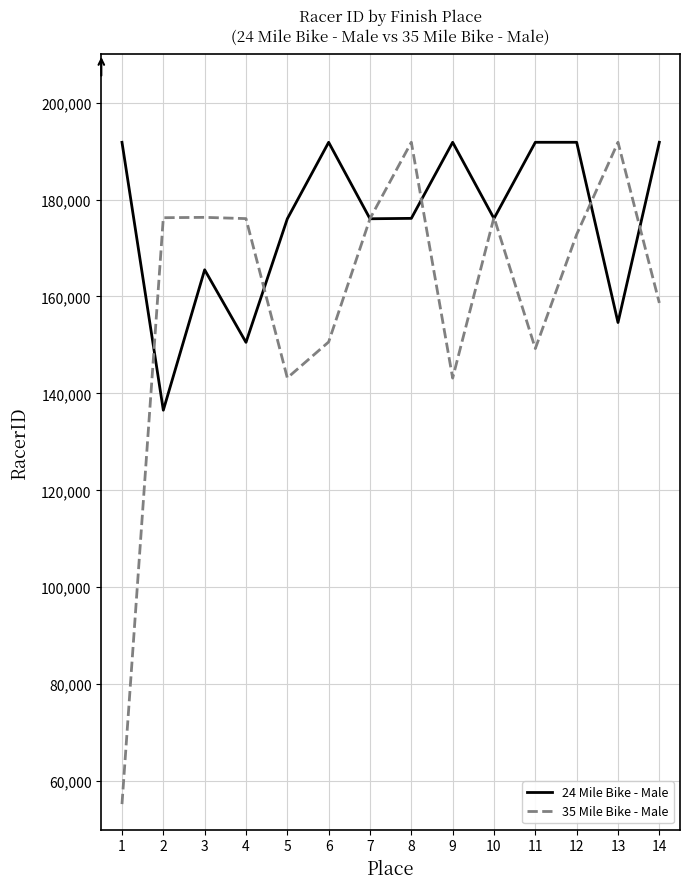

The 24 Mile Bike - Male series shows 300631 at 7. True or false?

False